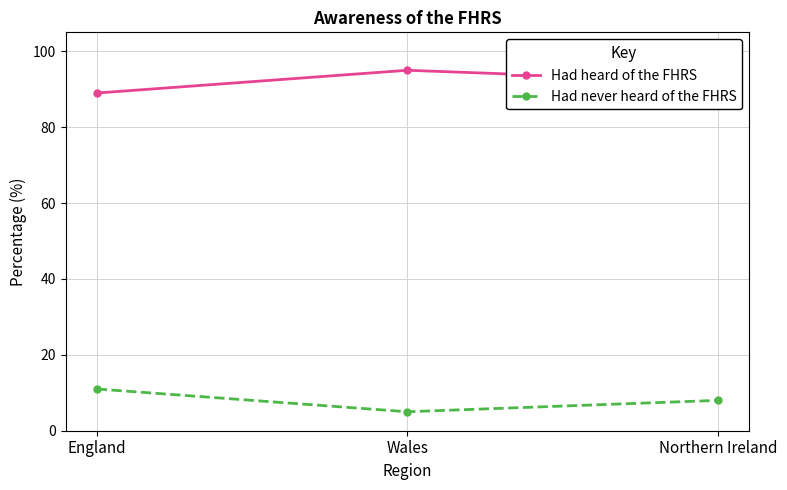

What is the difference between the highest and lowest values at Northern Ireland?

84